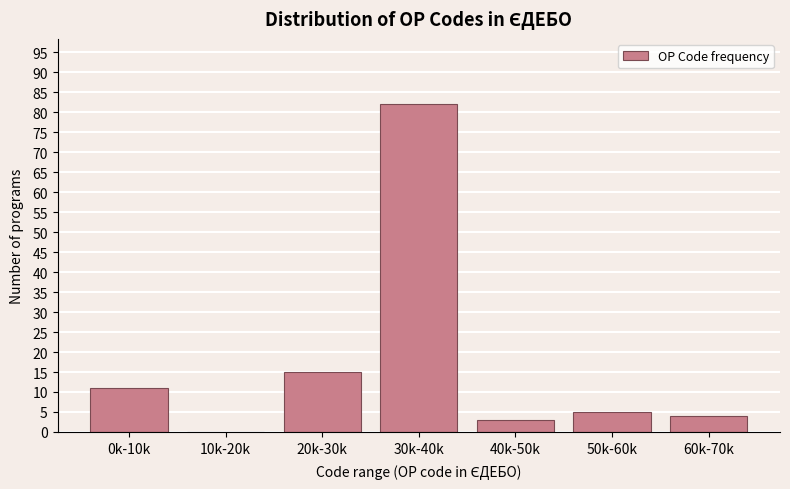

Reading left to right, transcribe all the data shown in this chart.

0k-10k=11	10k-20k=0	20k-30k=15	30k-40k=82	40k-50k=3	50k-60k=5	60k-70k=4